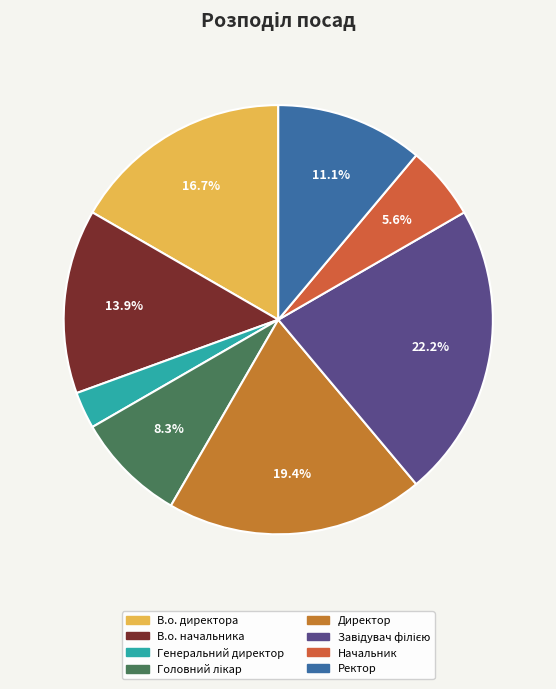

Approximately how many times larger is the value at Головний лікар compared to Ректор?

0.8